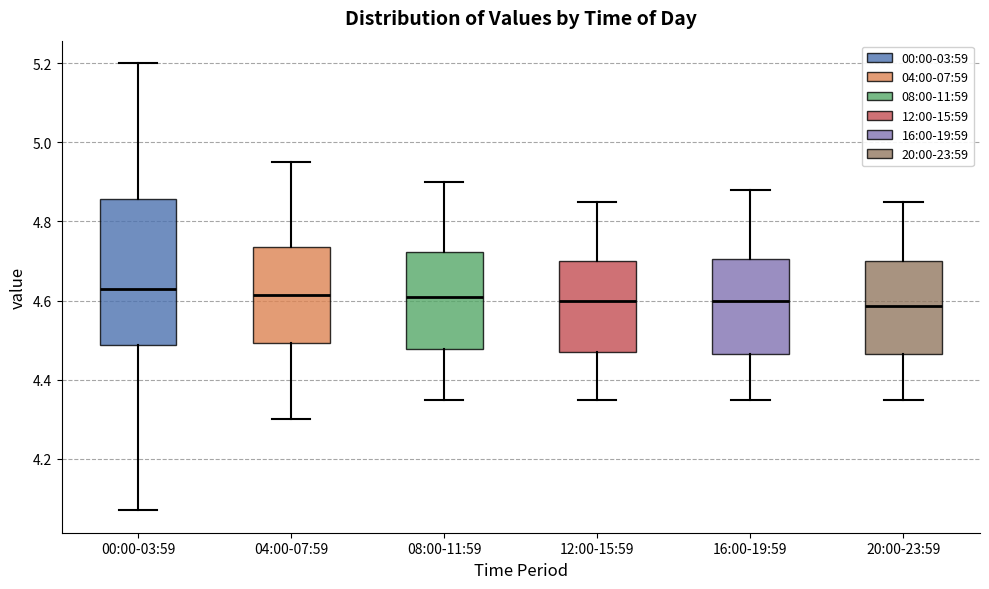

Comparing the boxes themselves (not the whiskers), which one is the tallest?

00:00-03:59